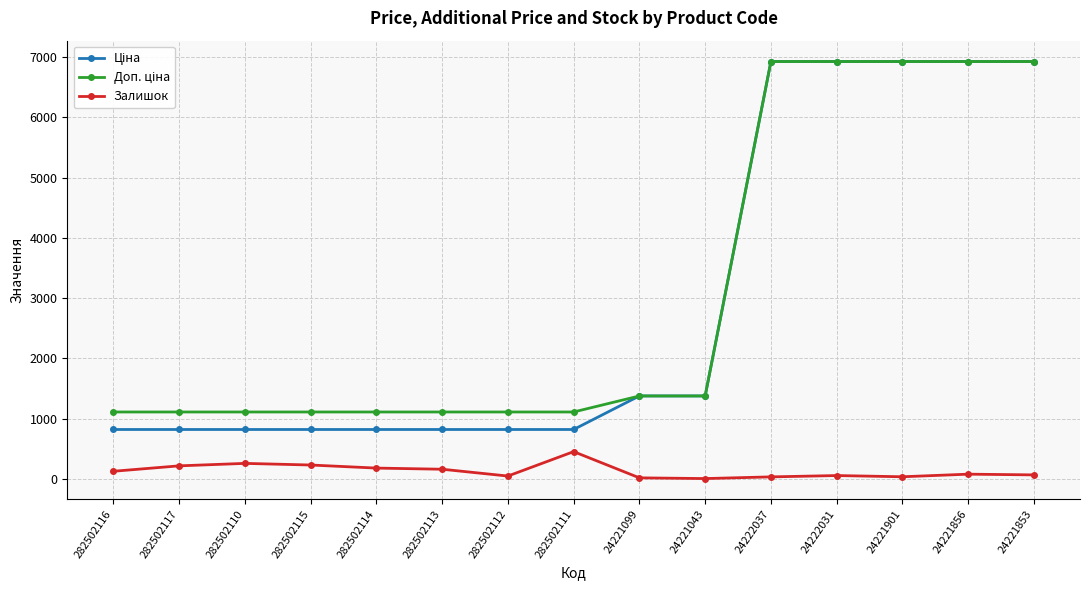

Is it true that Залишок equals 54.0 at 24222031?

True